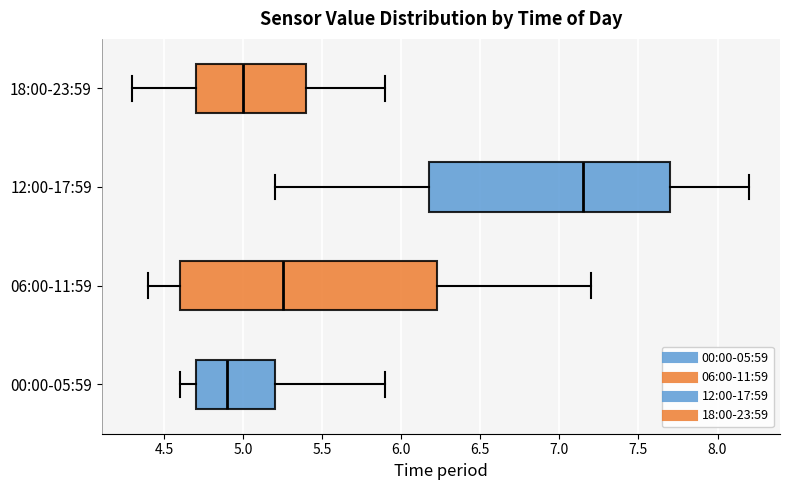

Which box's median line is the furthest to the right?

12:00-17:59